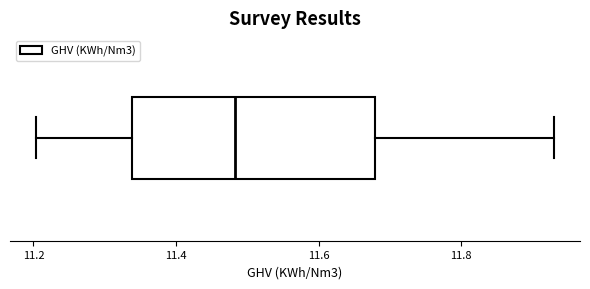

Read this box plot against the x-axis: the position of the median line, the range covered by the box, and the ends of both whiskers. The values are not printed on the chart, so give them approximately, as read against the axis.

median 11.48, box 11.34 to 11.68, whiskers 11.20 to 11.94